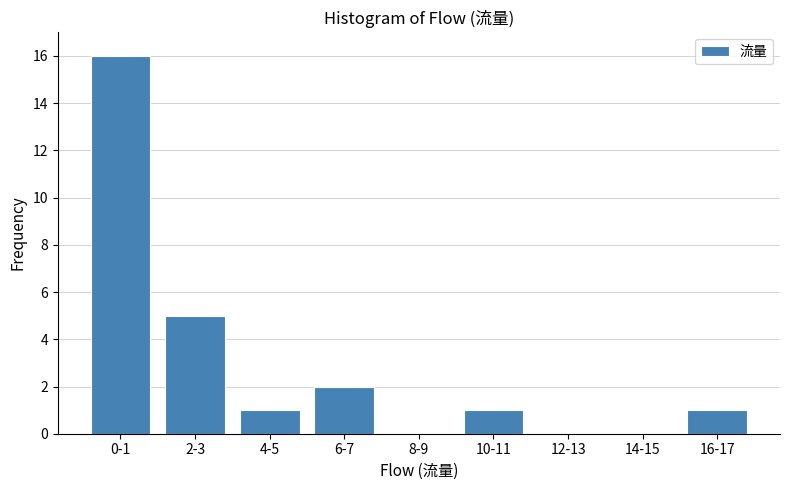

Reading right to left, transcribe all the data shown in this chart.

16-17=1	14-15=0	12-13=0	10-11=1	8-9=0	6-7=2	4-5=1	2-3=5	0-1=16